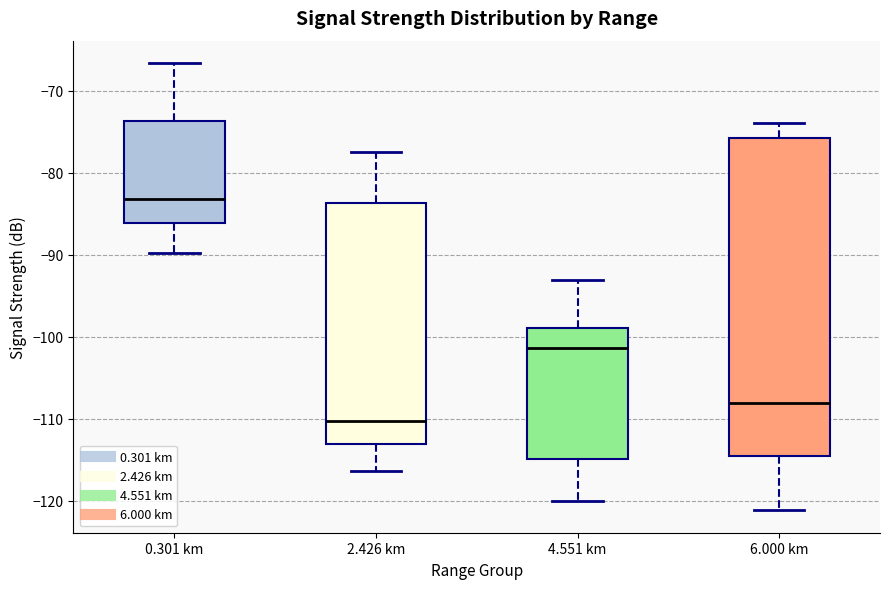

Reading left to right, transcribe this box plot: for each box, give where its median line is, the range the box spans, and where its two whiskers end, as read against the y-axis. The values are not printed on the chart, so give them approximately, as read against the axis.

0.301 km: median -83, box -86 to -74, whiskers -90 to -67
2.426 km: median -110, box -113 to -84, whiskers -116 to -77
4.551 km: median -101, box -115 to -99, whiskers -120 to -93
6.000 km: median -108, box -115 to -76, whiskers -121 to -74